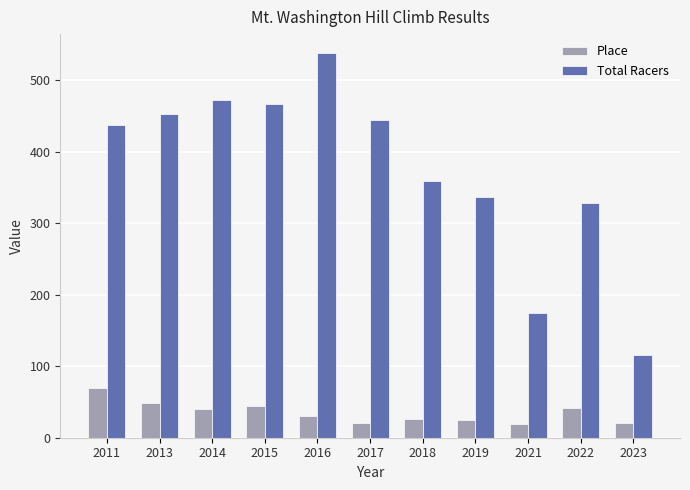

Count the number of data series in this chart.

2